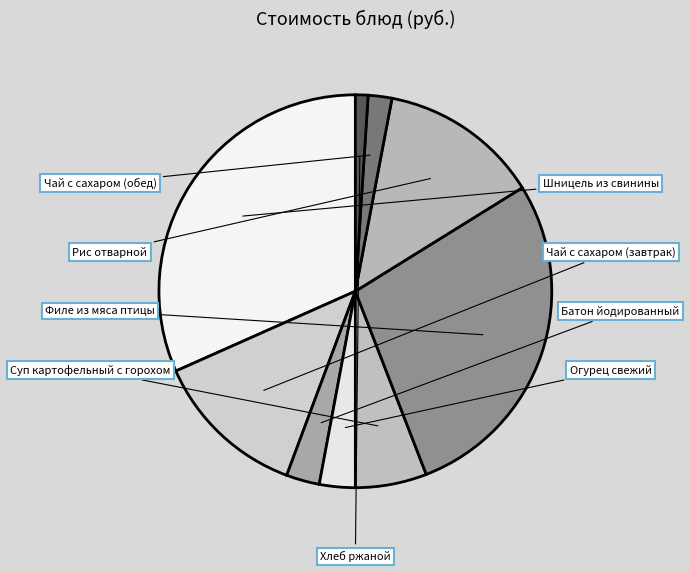

The Батон йодированный slice represents 3% of the pie. True or false?

True